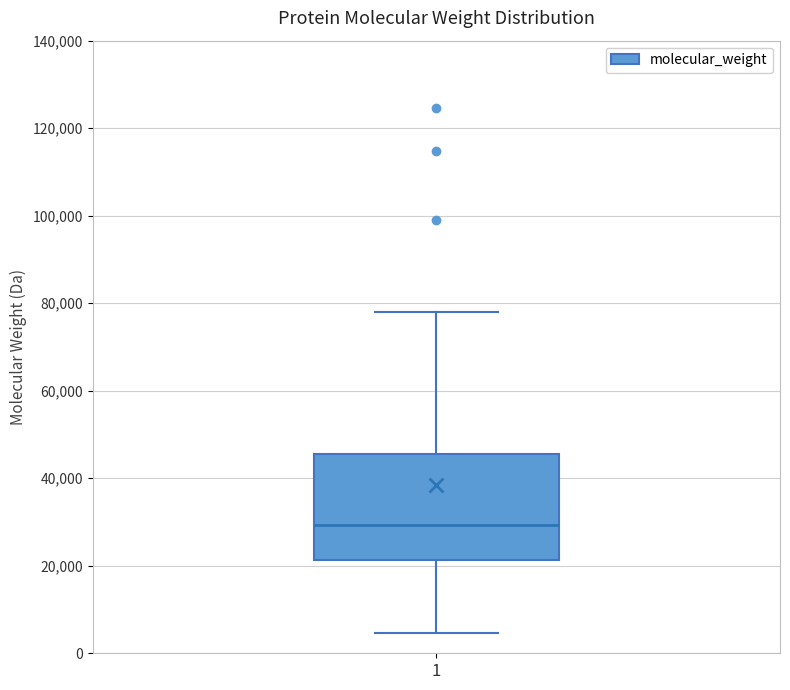

Where is the upper edge of the box at x = 1 on the y-axis? The values are not printed on the chart, so give them approximately, as read against the axis.

46000